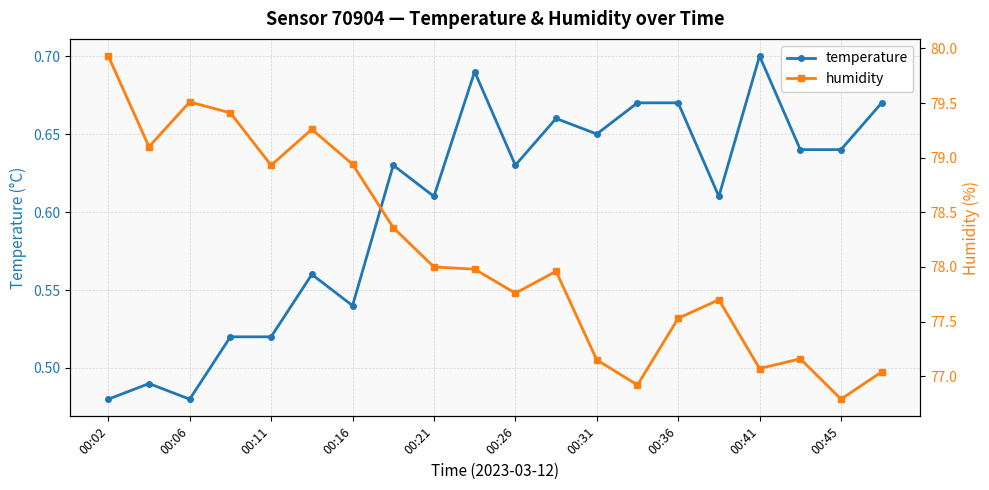

How many interior local peaks does the humidity series have?

5